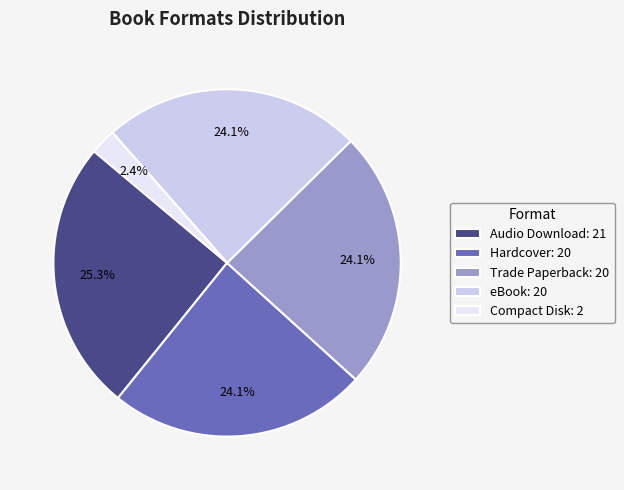

To the nearest percent, what is the average slice percentage?

20%